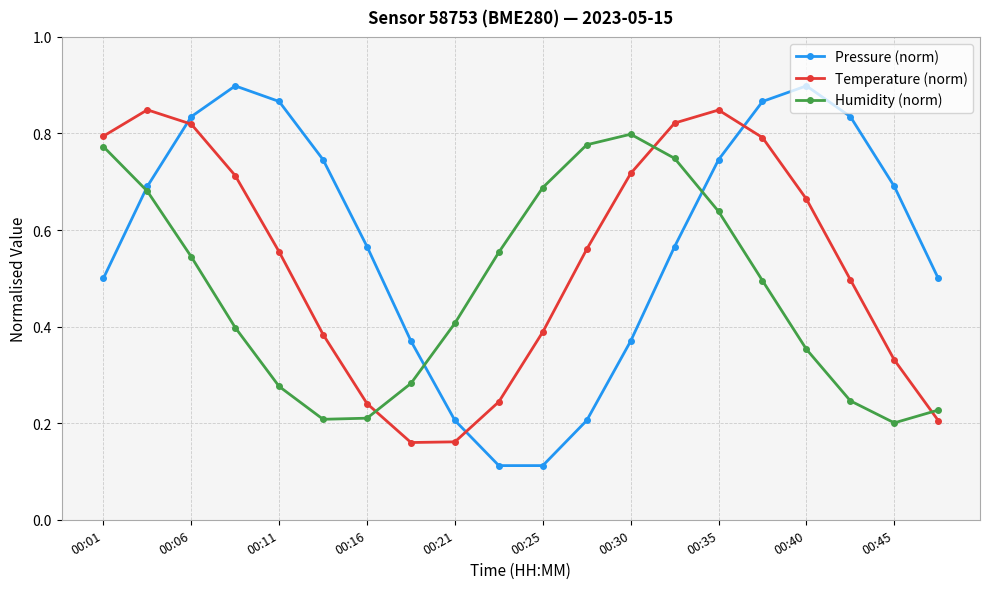

List the series in order of their overall mean, highest first.

Pressure (norm), Temperature (norm), Humidity (norm)